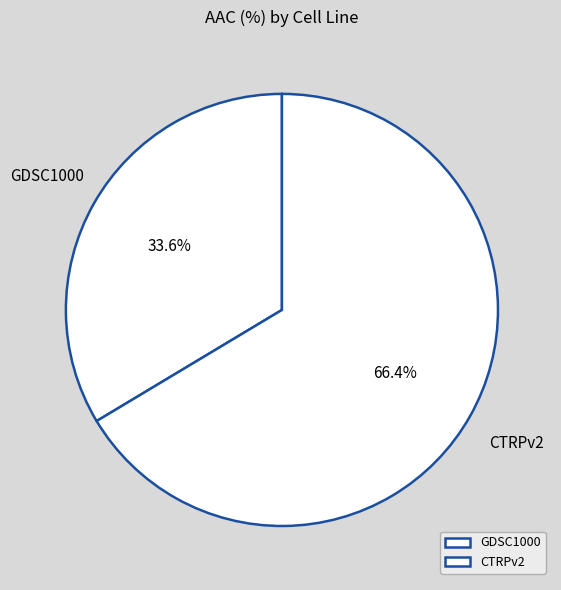

How many slices are in this pie chart?

2